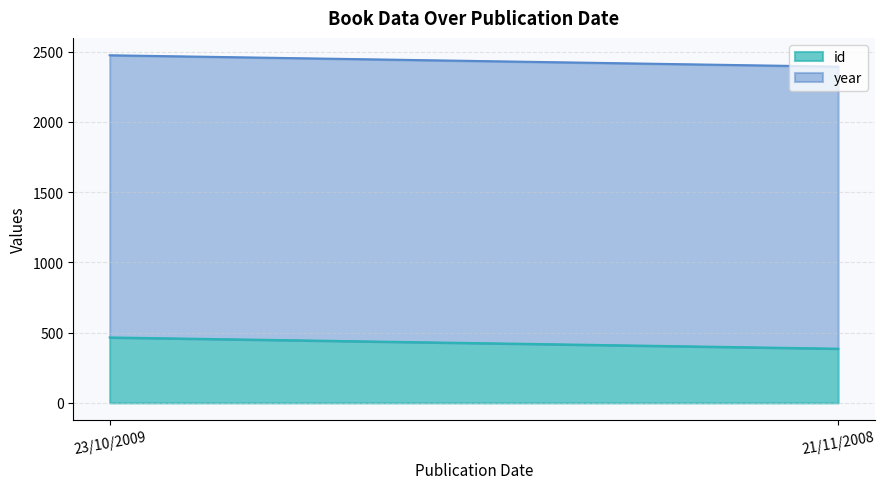

Which series has the largest range (max minus min)?

id